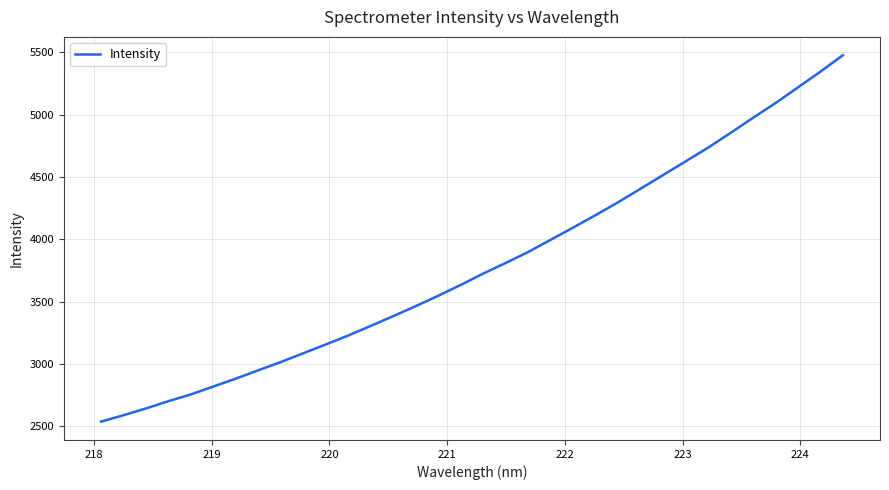

Does the chart have visible grid lines?

Yes